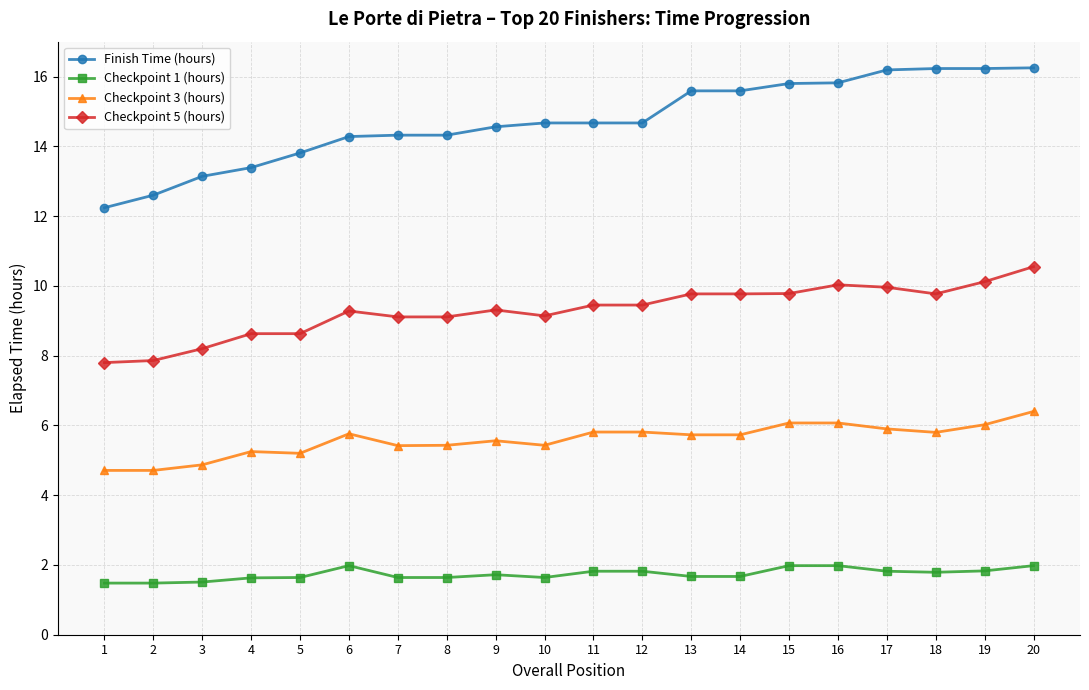

Is this an area chart (filled region under the line)?

No